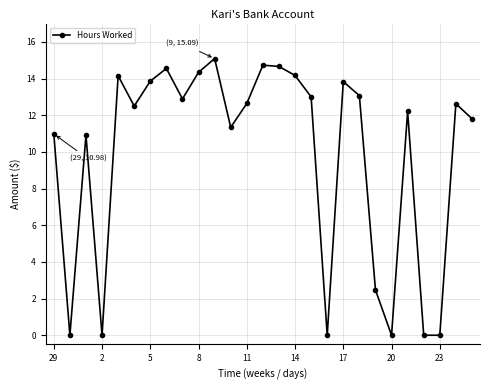

How many interior local peaks (higher than both neighbors) does the data have?

8